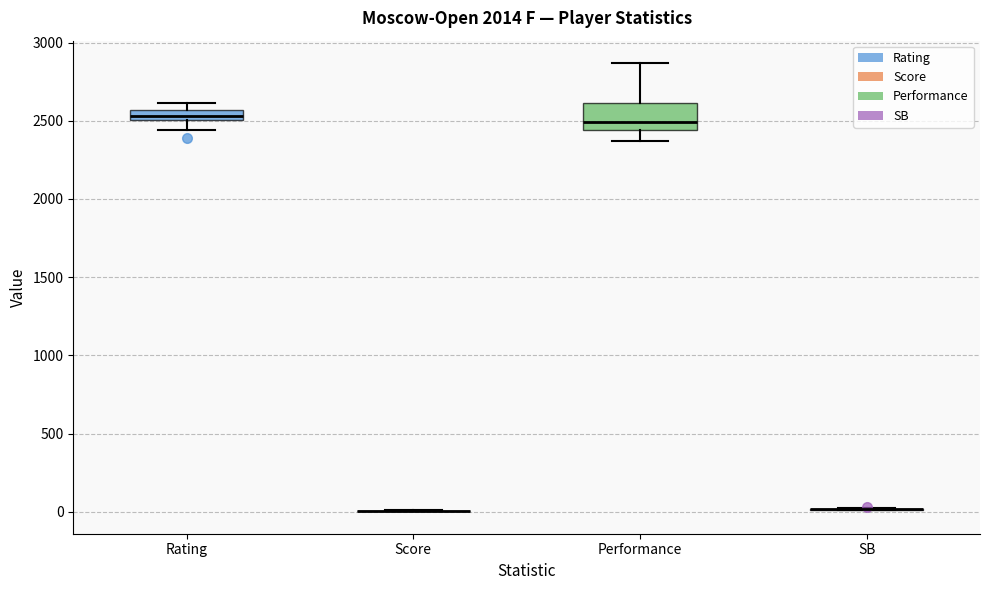

Comparing the boxes themselves (not the whiskers), which one is the tallest?

Performance